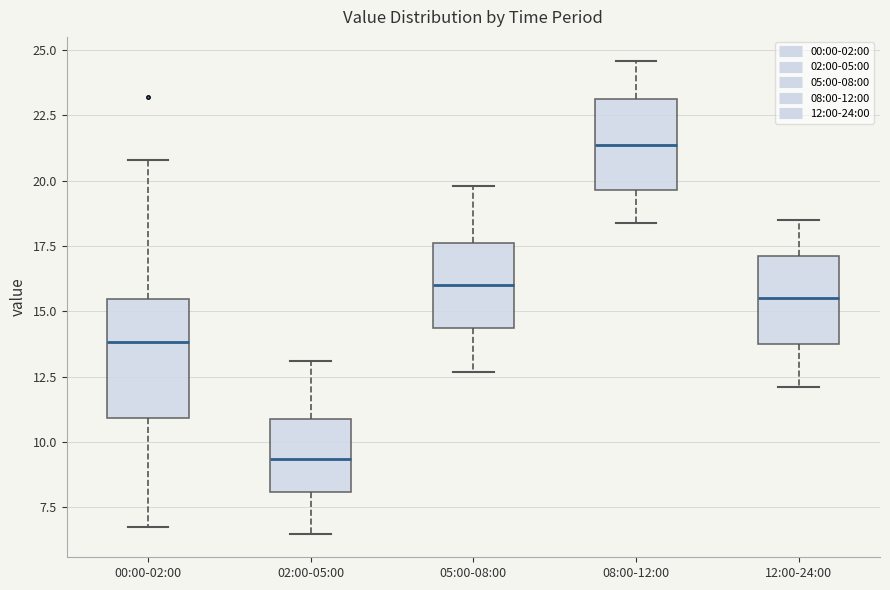

Reading left to right, transcribe this box plot: for each box, give where its median line is, the range the box spans, and where its two whiskers end, as read against the y-axis. The values are not printed on the chart, so give them approximately, as read against the axis.

00:00-02:00: median 14.0, box 11.0 to 15.5, whiskers 7.0 to 21.0
02:00-05:00: median 9.5, box 8.0 to 11.0, whiskers 6.5 to 13.0
05:00-08:00: median 16.0, box 14.5 to 17.5, whiskers 12.5 to 20.0
08:00-12:00: median 21.5, box 19.5 to 23.0, whiskers 18.5 to 24.5
12:00-24:00: median 15.5, box 14.0 to 17.0, whiskers 12.0 to 18.5